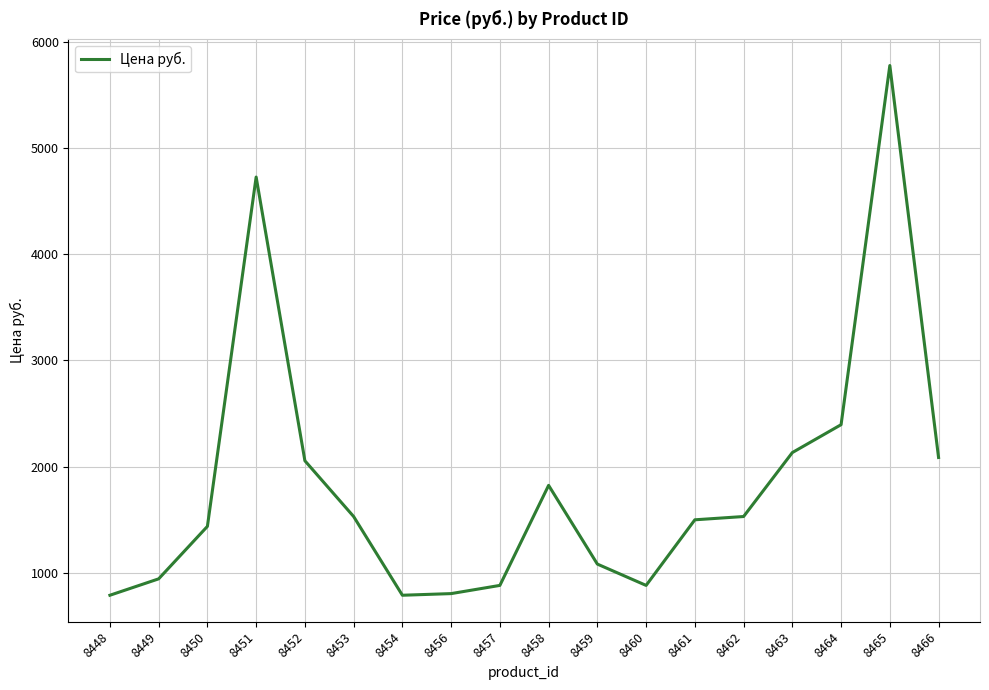

What is the difference between the maximum and minimum values?

4990.3